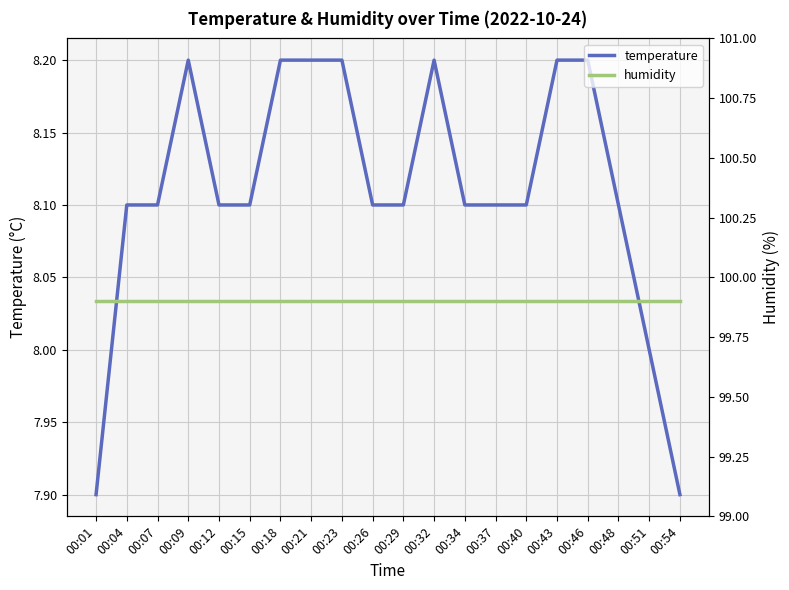

Does the chart display data point markers on the line(s)?

No